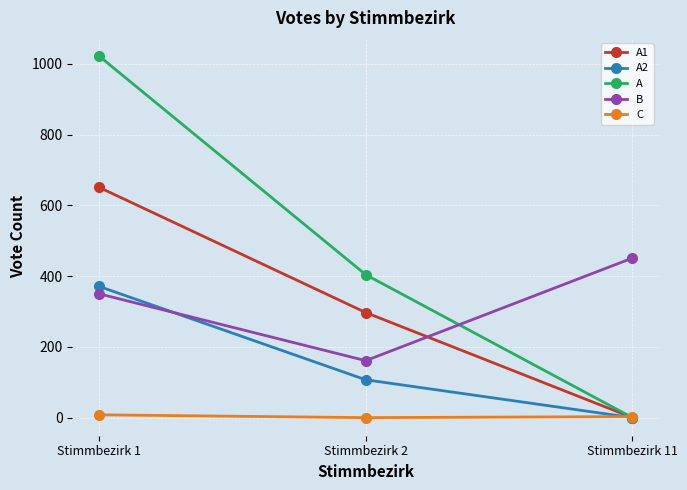

What is the sum of the B values at Stimmbezirk 1 and Stimmbezirk 2?

511